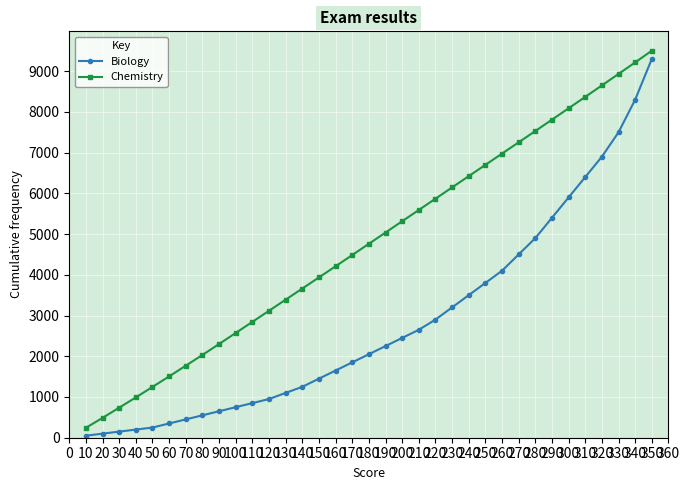

What is the difference between the maximum and second lowest values in the Chemistry series?

9016.0